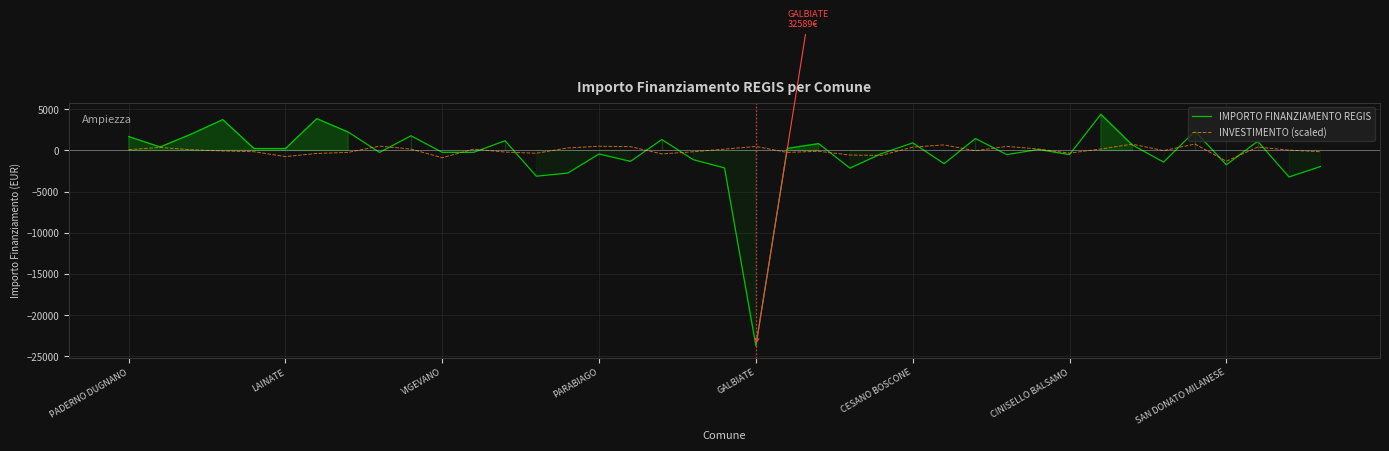

Is it true that IMPORTO FINANZIAMENTO REGIS equals -1739.7 at SAN DONATO MILANESE?

True